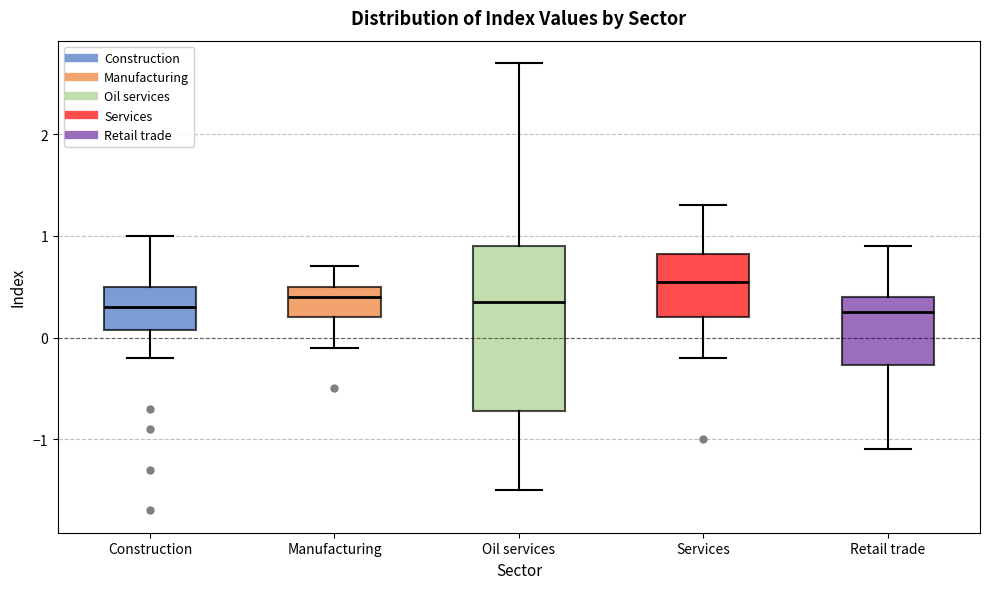

Reading left to right, transcribe this box plot: for each box, give where its median line is, the range the box spans, and where its two whiskers end, as read against the y-axis. The values are not printed on the chart, so give them approximately, as read against the axis.

Construction: median 0.3, box 0.1 to 0.5, whiskers -0.2 to 1.0
Manufacturing: median 0.4, box 0.2 to 0.5, whiskers -0.1 to 0.7
Oil services: median 0.4, box -0.7 to 0.9, whiskers -1.5 to 2.7
Services: median 0.6, box 0.2 to 0.8, whiskers -0.2 to 1.3
Retail trade: median 0.3, box -0.3 to 0.4, whiskers -1.1 to 0.9